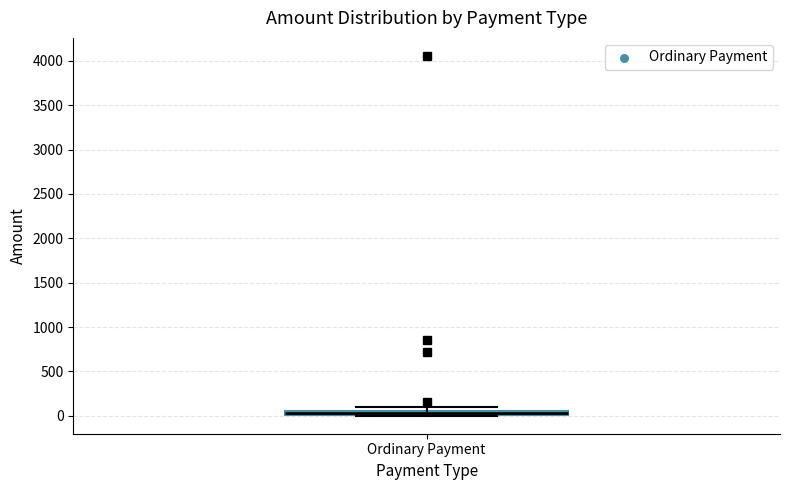

Where is the lower edge of the box for Ordinary Payment on the y-axis? The values are not printed on the chart, so give them approximately, as read against the axis.

0